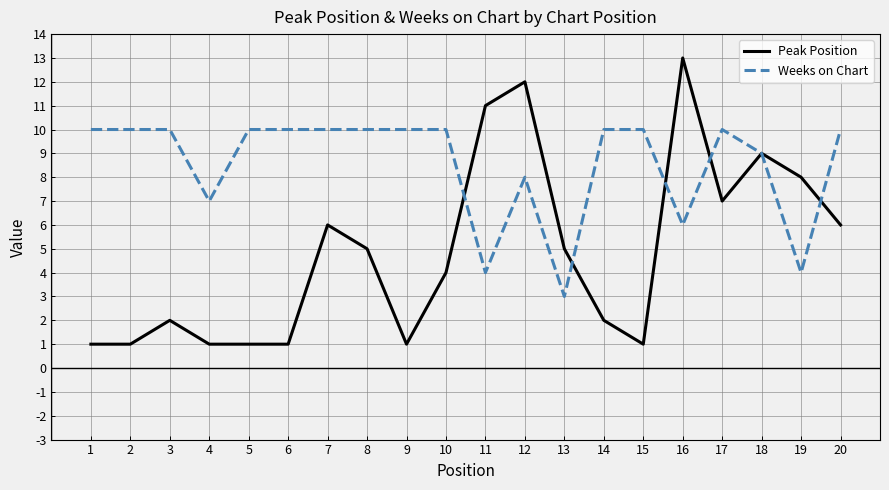

Is the value of Weeks on Chart at 6 greater than the value of Peak Position at 2?

Yes